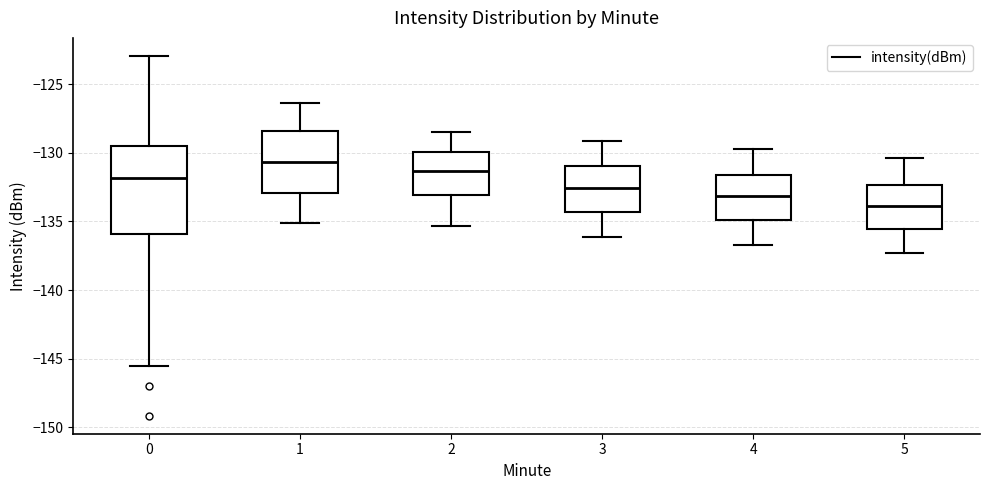

Where is the upper edge of the box at x = 4 on the y-axis? The values are not printed on the chart, so give them approximately, as read against the axis.

-131.5